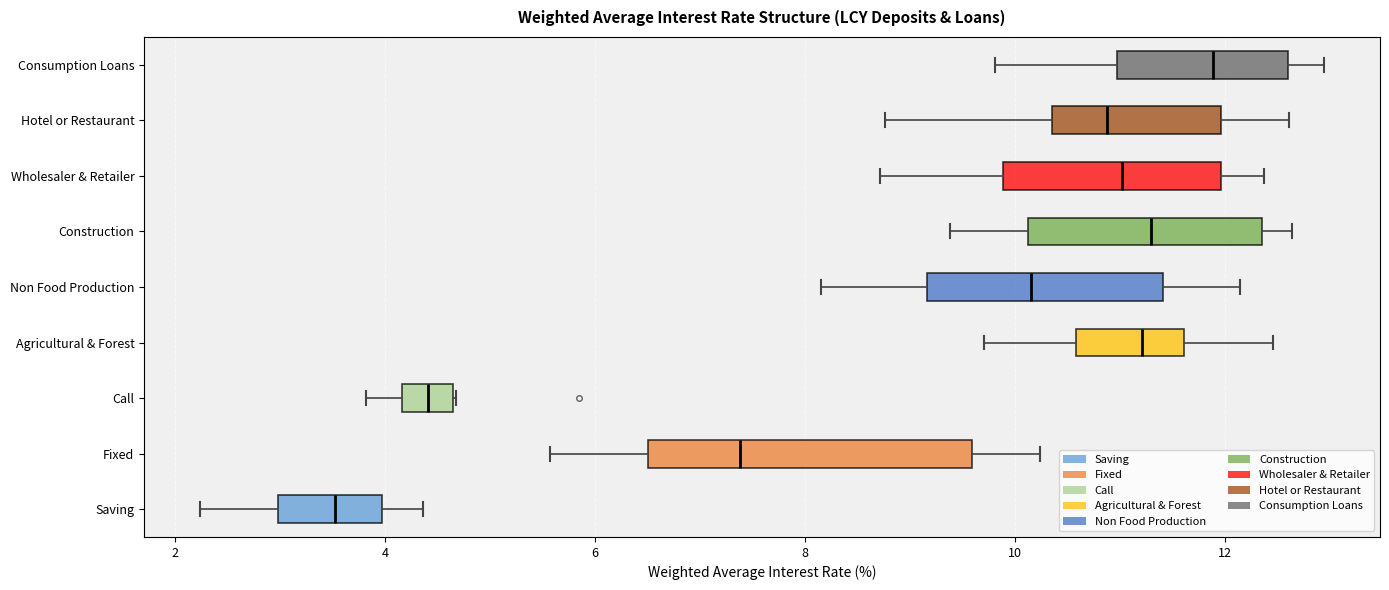

Reading bottom to top, transcribe this box plot: for each box, give where its median line is, the range the box spans, and where its two whiskers end, as read against the x-axis. The values are not printed on the chart, so give them approximately, as read against the axis.

Saving: median 3.6, box 3.0 to 4.0, whiskers 2.2 to 4.4
Fixed: median 7.4, box 6.6 to 9.6, whiskers 5.6 to 10.2
Call: median 4.4, box 4.2 to 4.6, whiskers 3.8 to 4.6
Agricultural & Forest: median 11.2, box 10.6 to 11.6, whiskers 9.8 to 12.4
Non Food Production: median 10.2, box 9.2 to 11.4, whiskers 8.2 to 12.2
Construction: median 11.2, box 10.2 to 12.4, whiskers 9.4 to 12.6
Wholesaler & Retailer: median 11.0, box 9.8 to 12.0, whiskers 8.8 to 12.4
Hotel or Restaurant: median 10.8, box 10.4 to 12.0, whiskers 8.8 to 12.6
Consumption Loans: median 11.8, box 11.0 to 12.6, whiskers 9.8 to 13.0